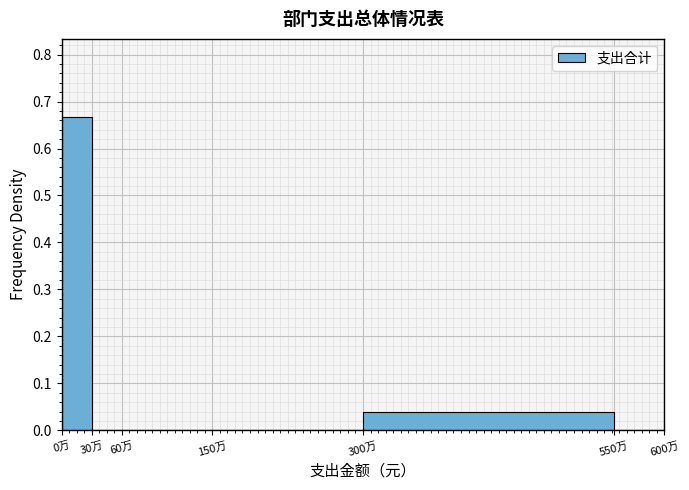

The value at 550万 is -0.4. True or false?

False